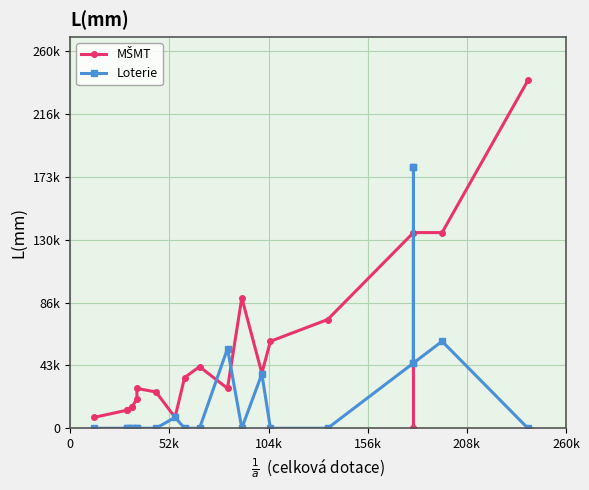

Between 52k and 208k, which series saw the biggest shift?

MŠMT